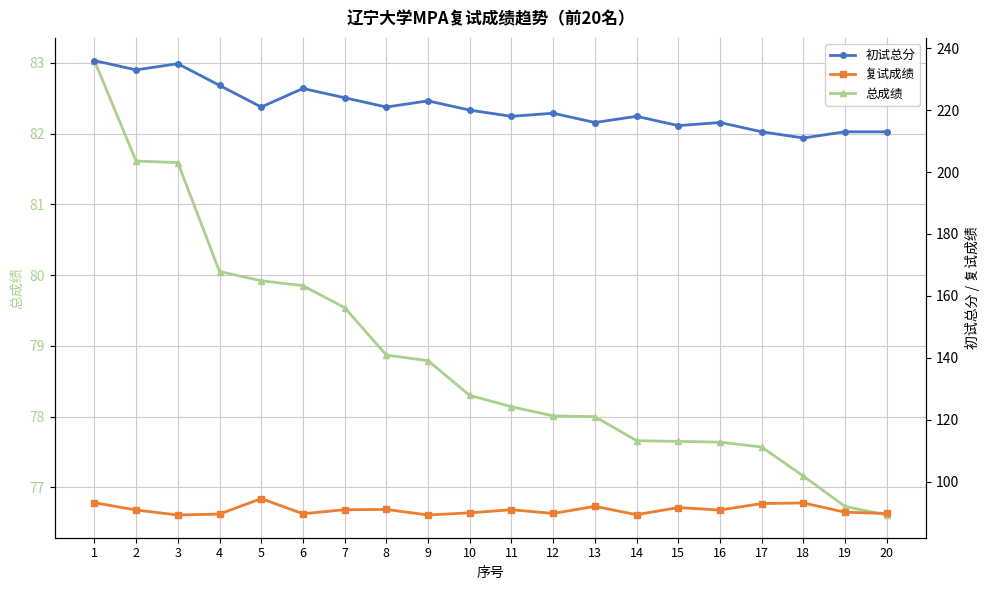

Reading left to right, what are all the values shown in this chart?

总成绩: 1=83.0	2=81.6	3=81.6	4=80.0	5=79.9	6=79.8	7=79.5	8=78.9	9=78.8	10=78.3	11=78.1	12=78.0	13=78.0	14=77.7	15=77.7	16=77.6	17=77.6	18=77.2	19=76.7	20=76.6
初试总分: 1=236.0	2=233.0	3=235.0	4=228.0	5=221.0	6=227.0	7=224.0	8=221.0	9=223.0	10=220.0	11=218.0	12=219.0	13=216.0	14=218.0	15=215.0	16=216.0	17=213.0	18=211.0	19=213.0	20=213.0
复试成绩: 1=93.2	2=90.8	3=89.2	4=89.5	5=94.5	6=89.6	7=90.9	8=91.0	9=89.2	10=89.9	11=90.9	12=89.7	13=92.0	14=89.3	15=91.6	16=90.8	17=92.9	18=93.1	19=90.1	20=89.7